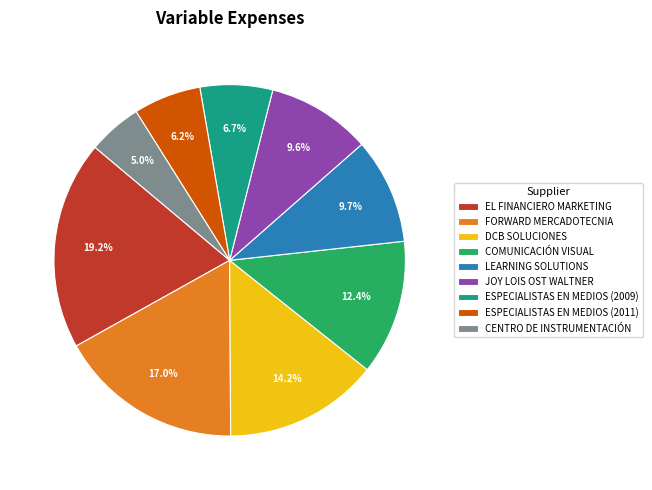

Combined, do ESPECIALISTAS EN MEDIOS (2009) and JOY LOIS OST WALTNER account for over 50%?

No